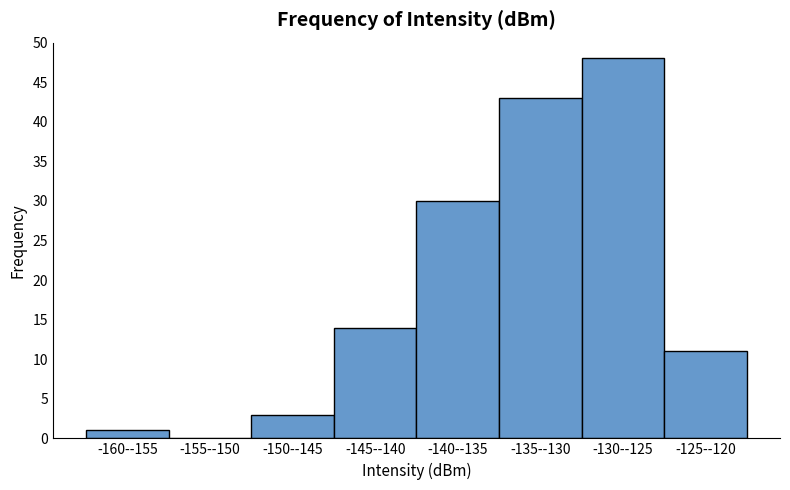

Reading left to right, what are all the values shown in this chart?

-160--155=1	-155--150=0	-150--145=3	-145--140=14	-140--135=30	-135--130=43	-130--125=48	-125--120=11